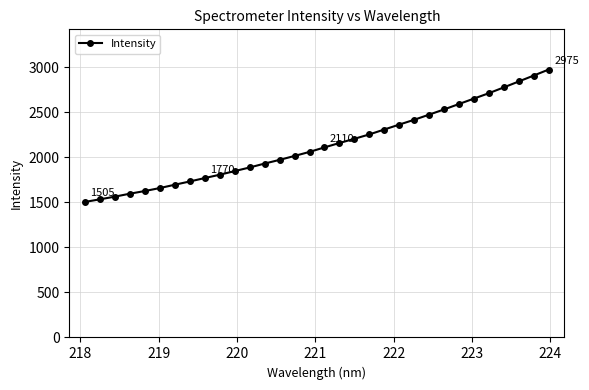

What is the value of the 29th point from the left?

2777.1